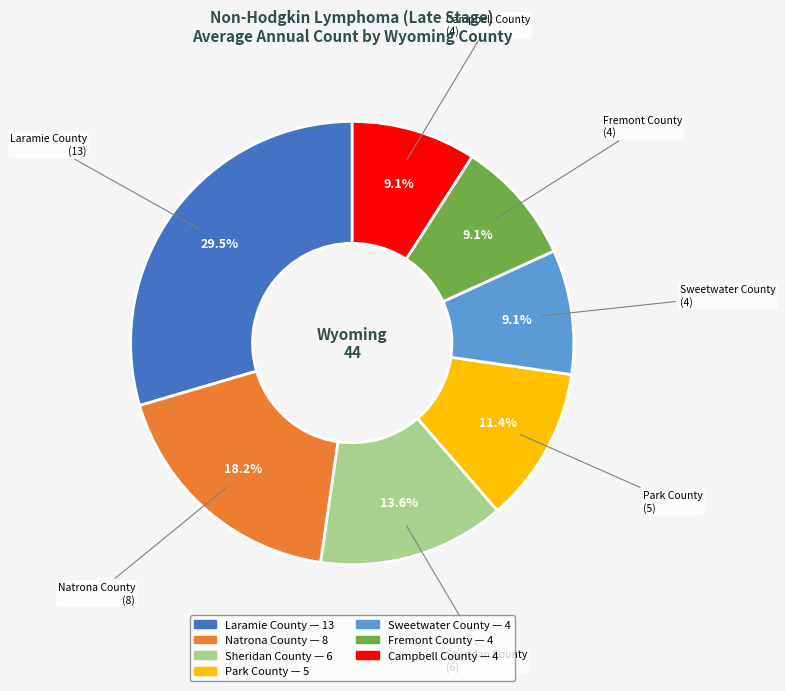

How many segments does this pie chart have?

7